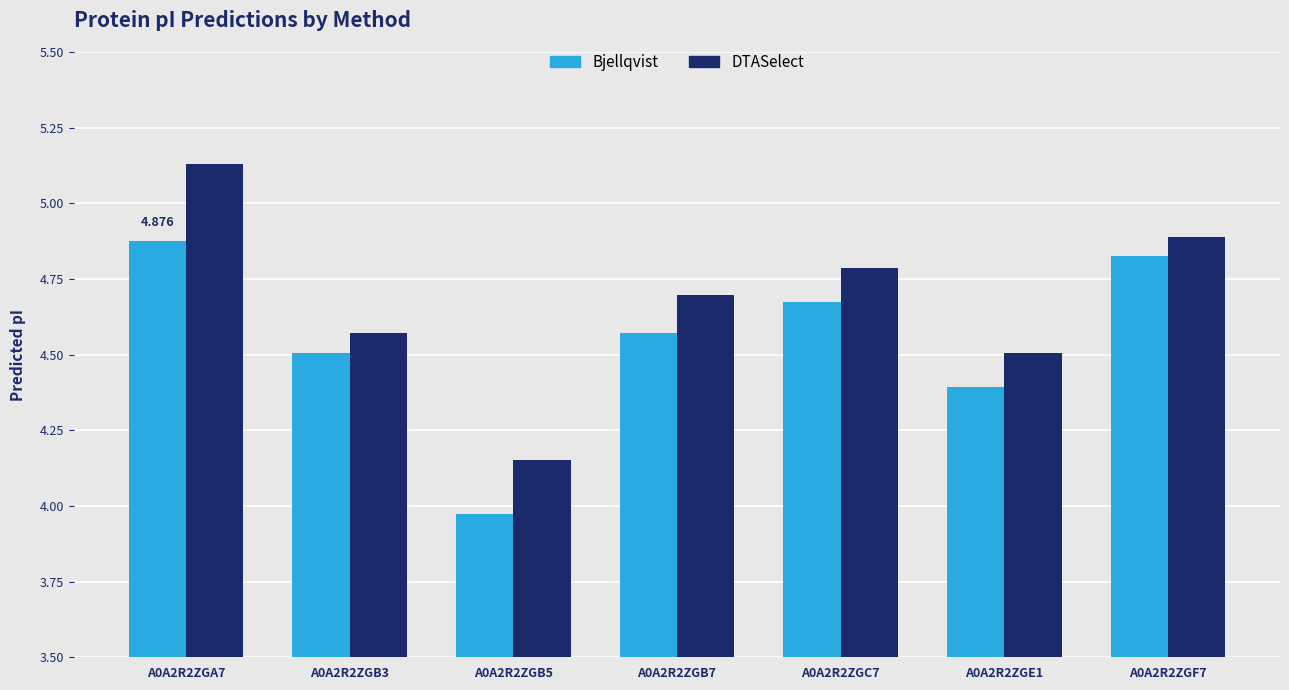

How many groups of bars are there?

7